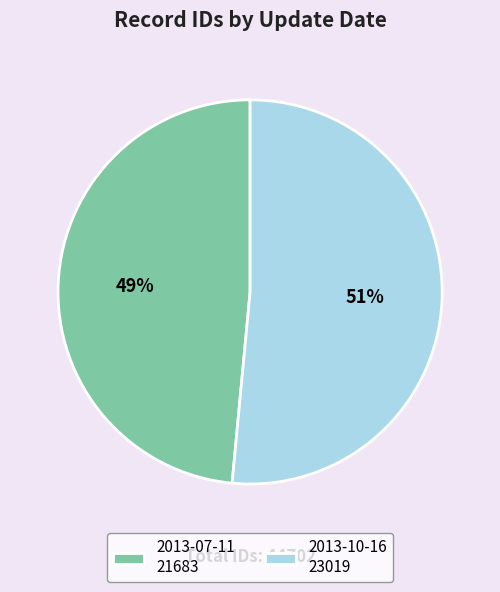

To the nearest percent, what portion does 2013-07-11 represent?

49%